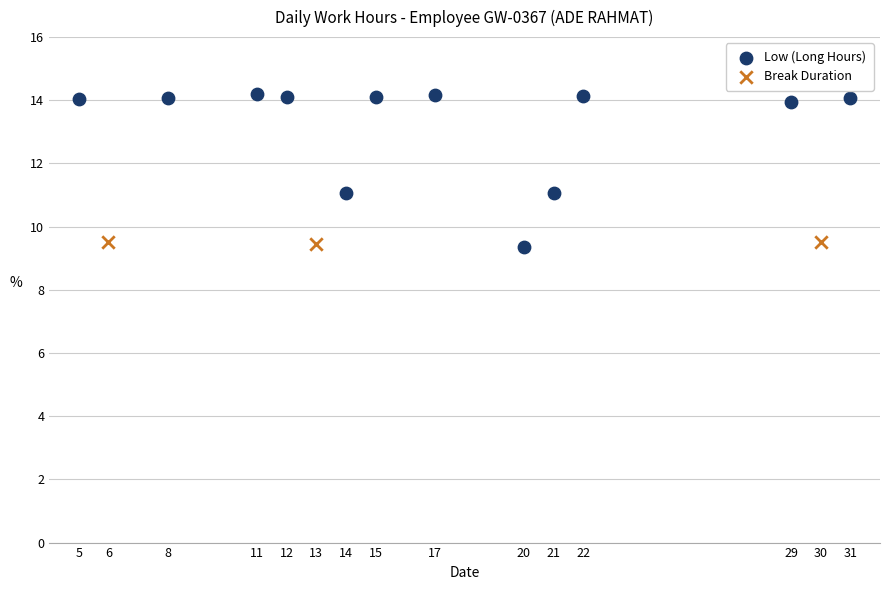

Which series reaches the maximum Y coordinate?

Low (Long Hours)